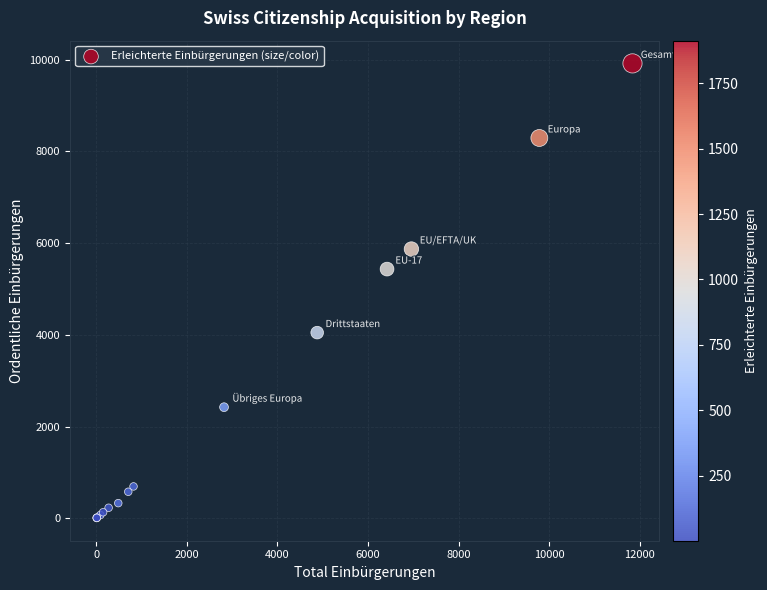

What Y value in the scatter plot is closest to 4962?

5433